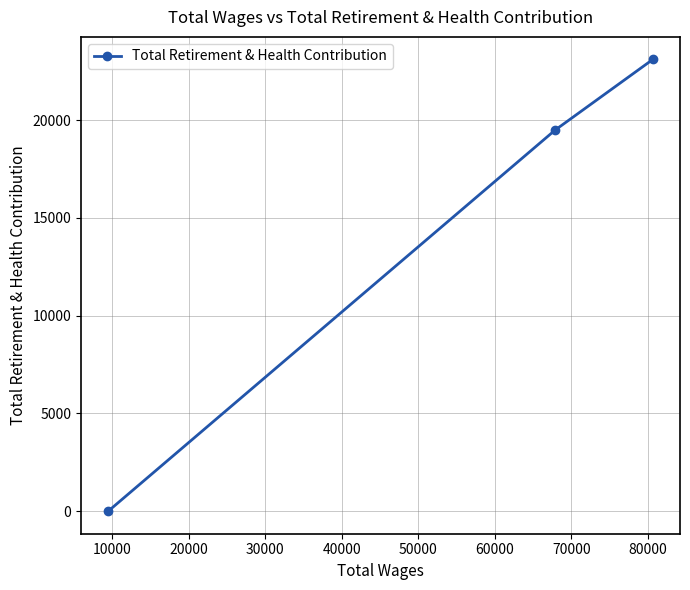

What is the greatest value displayed?

23108